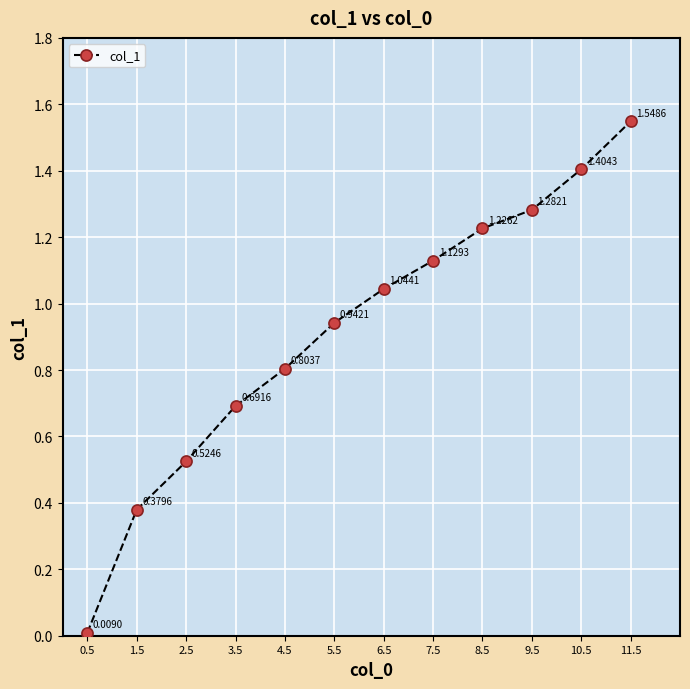

True or false: the data has more than 1 interior local peaks.

False